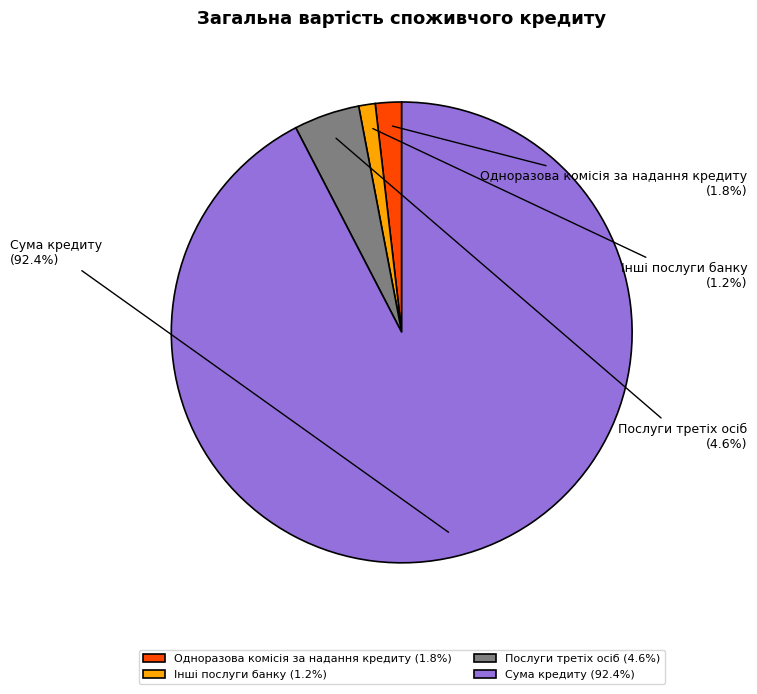

Count the number of slices in the pie.

4